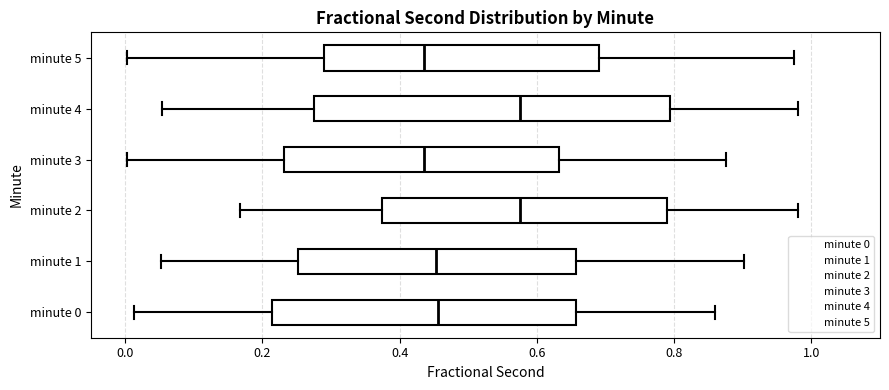

Comparing the boxes themselves (not the whiskers), which one is the widest?

minute 4